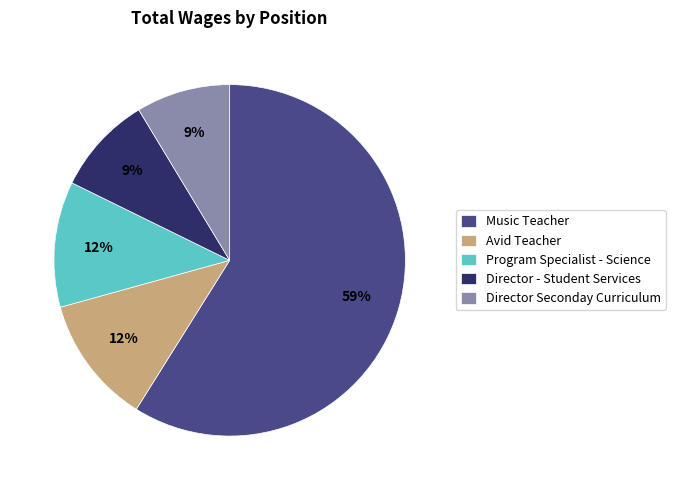

To the nearest percent, what portion does Program Specialist - Science represent?

12%